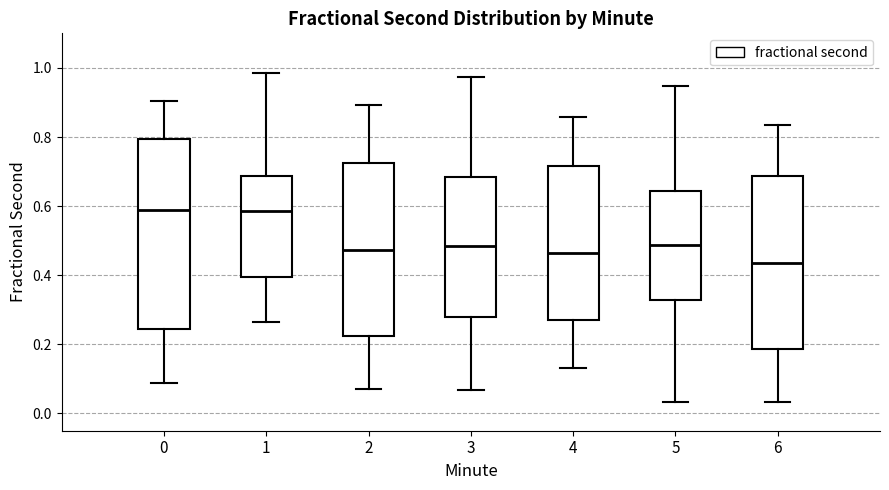

Reading left to right, transcribe this box plot: for each box, give where its median line is, the range the box spans, and where its two whiskers end, as read against the y-axis. The values are not printed on the chart, so give them approximately, as read against the axis.

0: median 0.58, box 0.24 to 0.80, whiskers 0.08 to 0.90
1: median 0.58, box 0.40 to 0.68, whiskers 0.26 to 0.98
2: median 0.48, box 0.22 to 0.72, whiskers 0.08 to 0.90
3: median 0.48, box 0.28 to 0.68, whiskers 0.06 to 0.98
4: median 0.46, box 0.26 to 0.72, whiskers 0.14 to 0.86
5: median 0.48, box 0.32 to 0.64, whiskers 0.04 to 0.94
6: median 0.44, box 0.18 to 0.68, whiskers 0.04 to 0.84